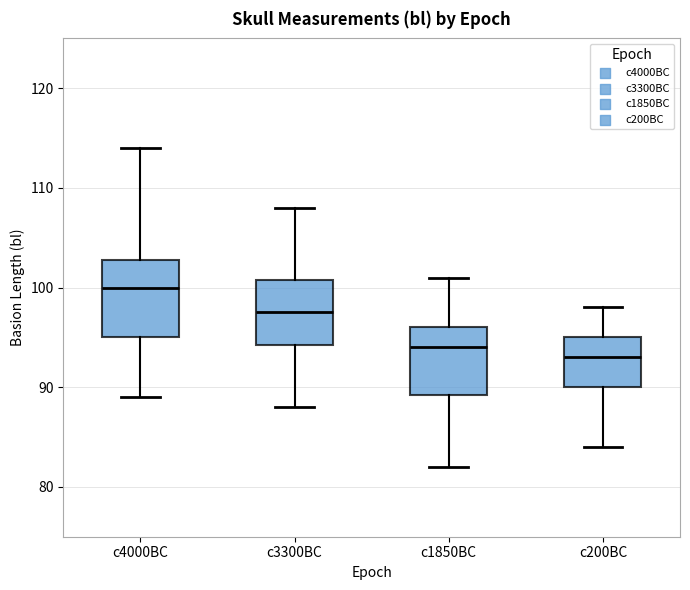

Which box's median line is the highest?

c4000BC